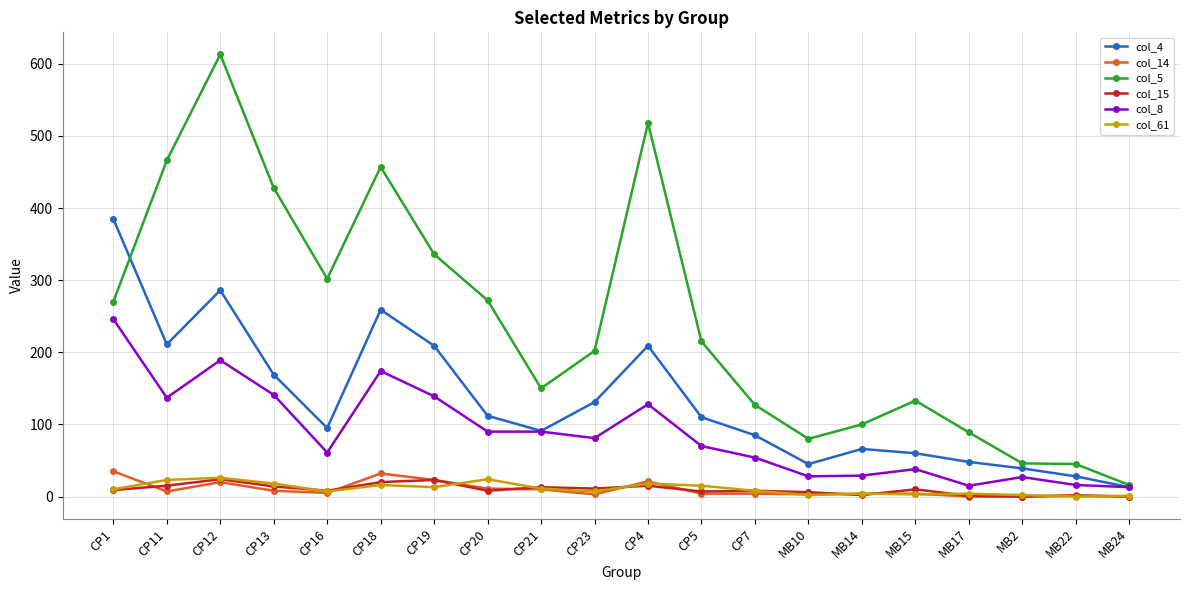

True or false: col_15 has a value of 10 at MB15.

True